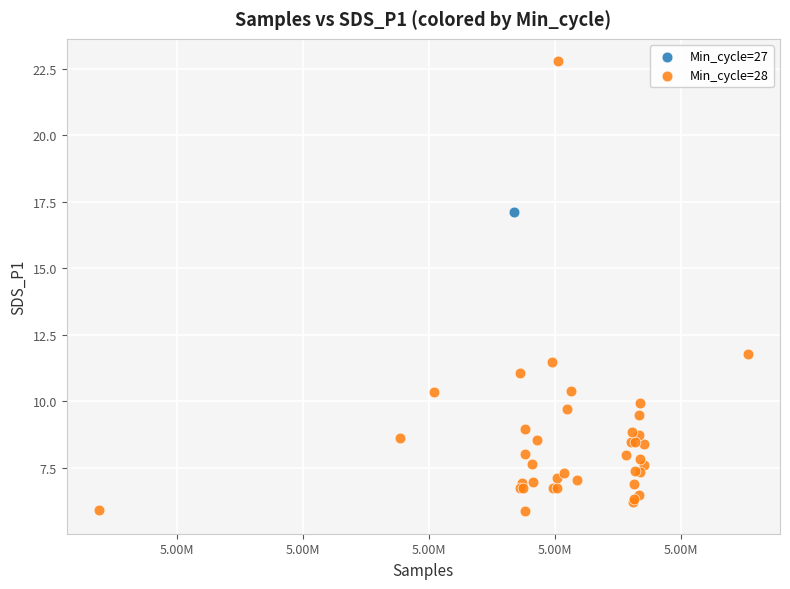

What are all the series names shown in the legend?

Min_cycle=27, Min_cycle=28